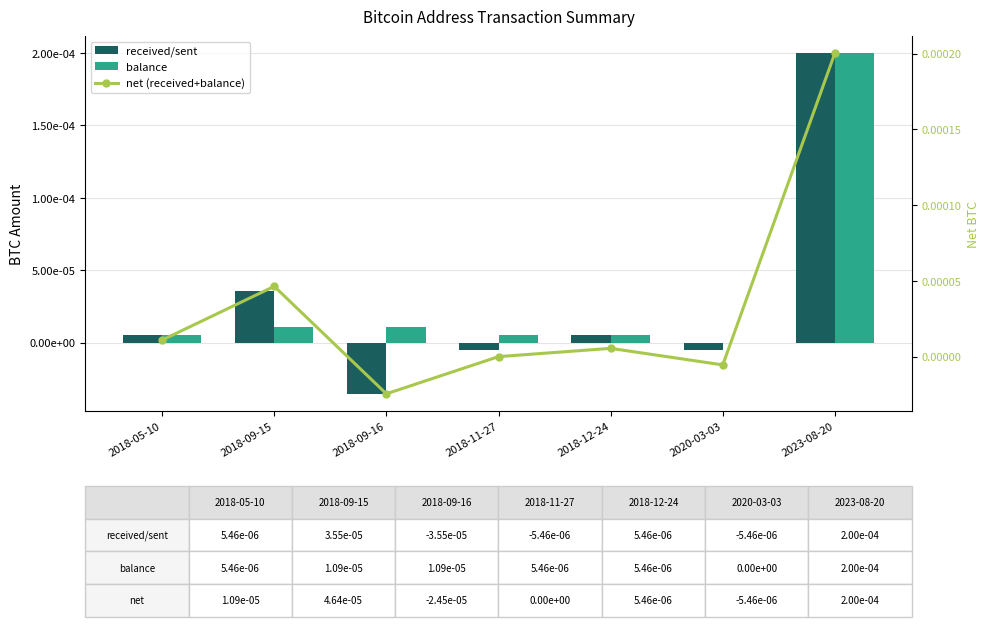

How many values in the net (received+balance) series are below 0?

2